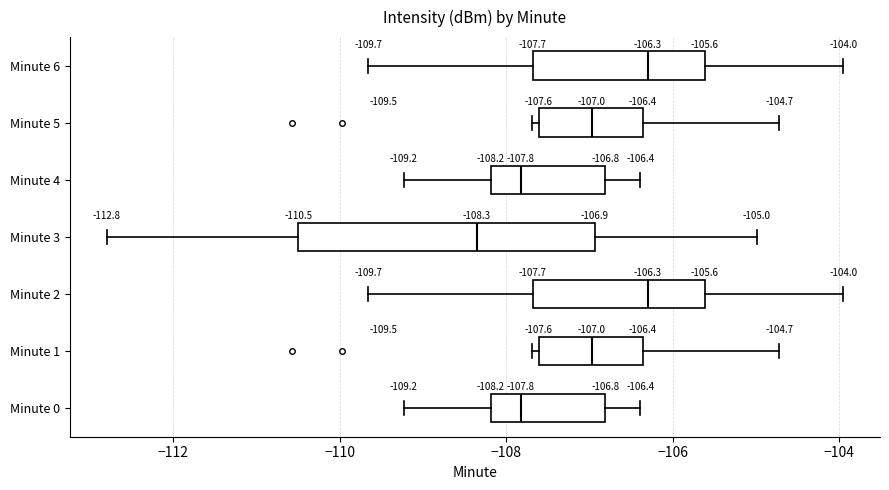

Which box has the furthest to the left median line?

Minute 3